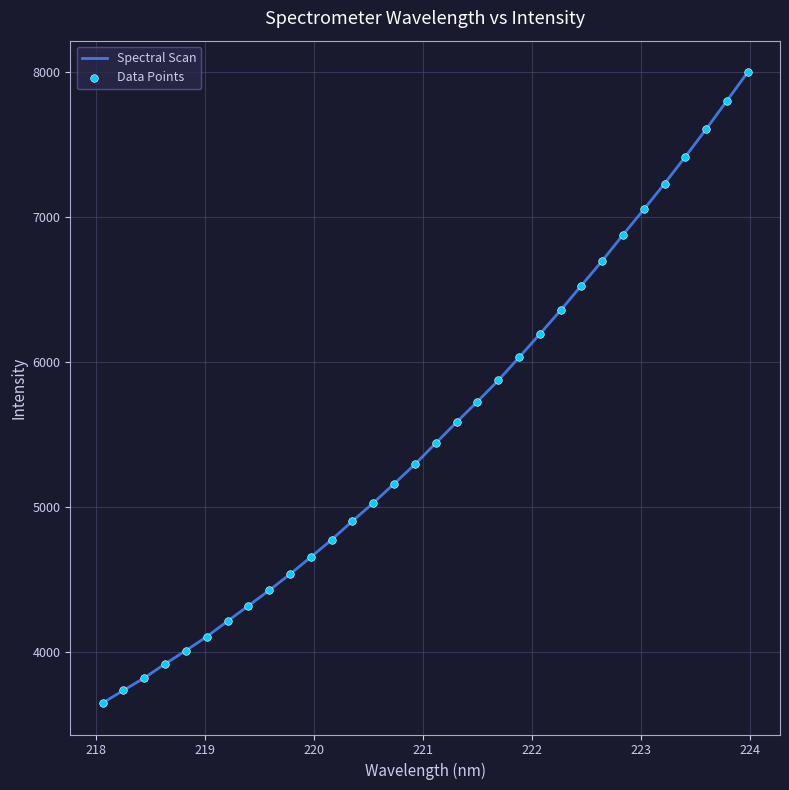

What is the difference between the maximum and minimum values?

4348.2